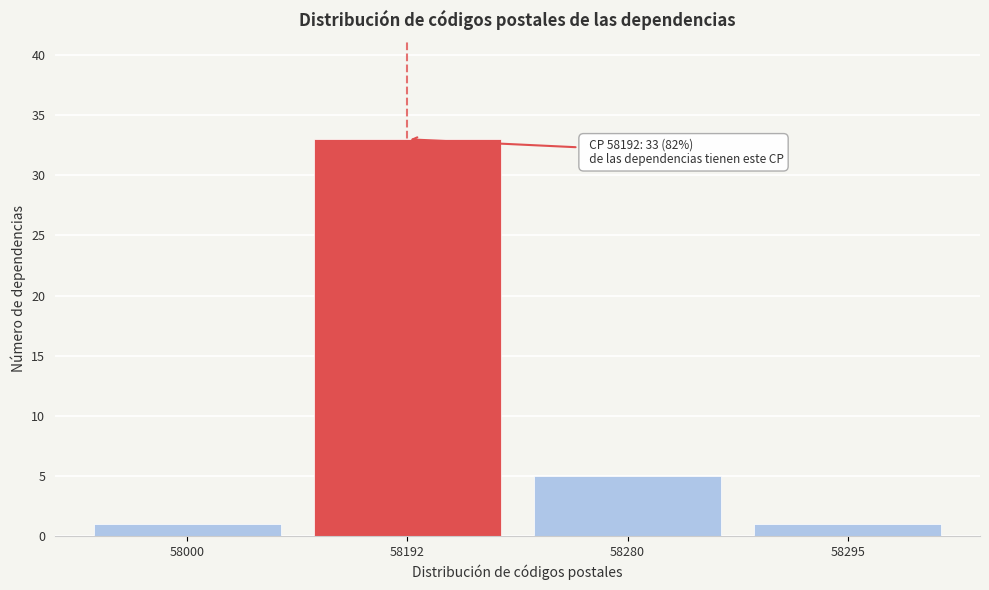

Reading left to right, what are all the values shown in this chart?

1	33	5	1